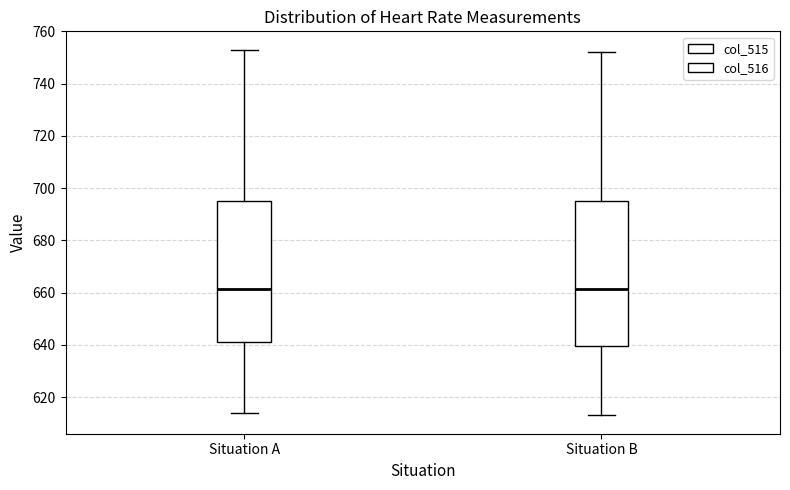

Where does the median line of the box for Situation B sit on the y-axis? The values are not printed on the chart, so give them approximately, as read against the axis.

662